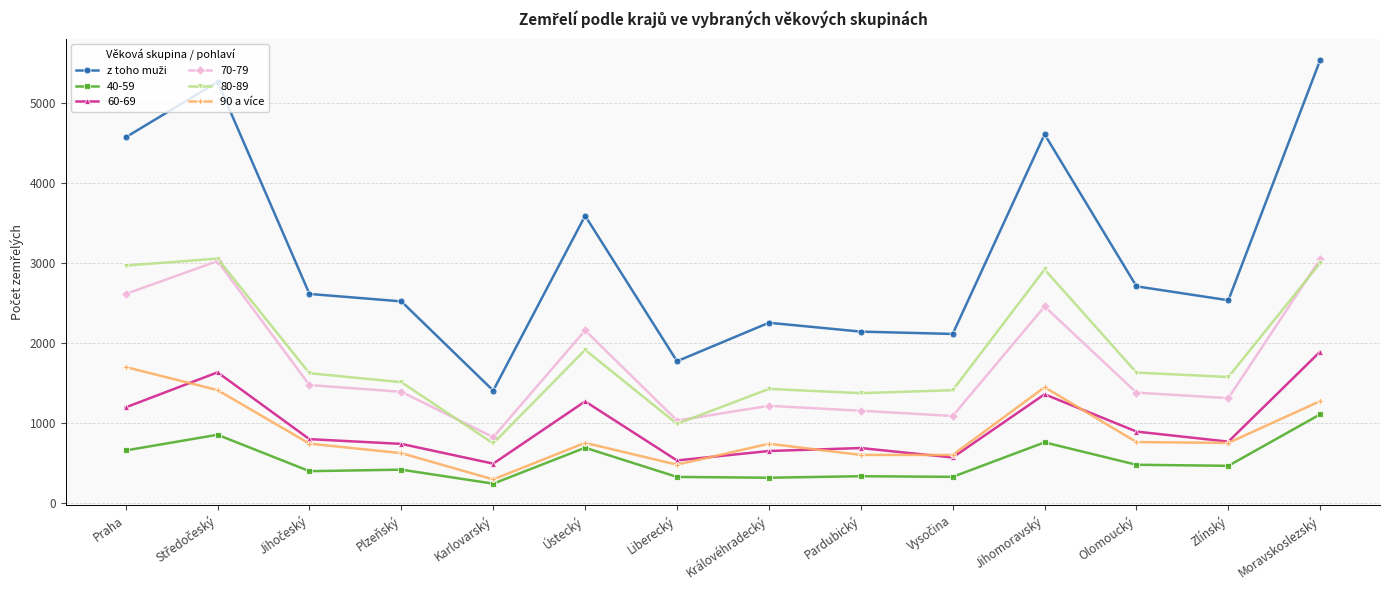

True or false: 70-79 and 40-59 cross at least once.

False